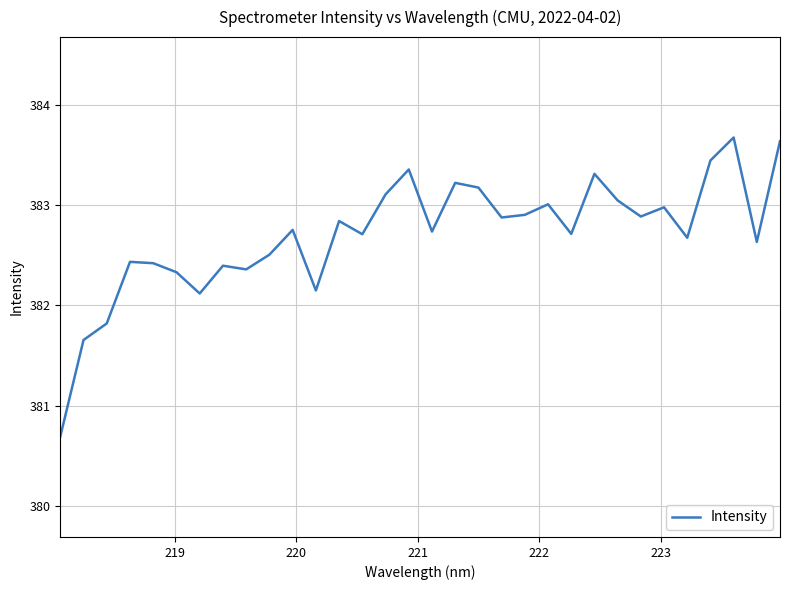

What is the difference between the maximum and minimum values?

3.0